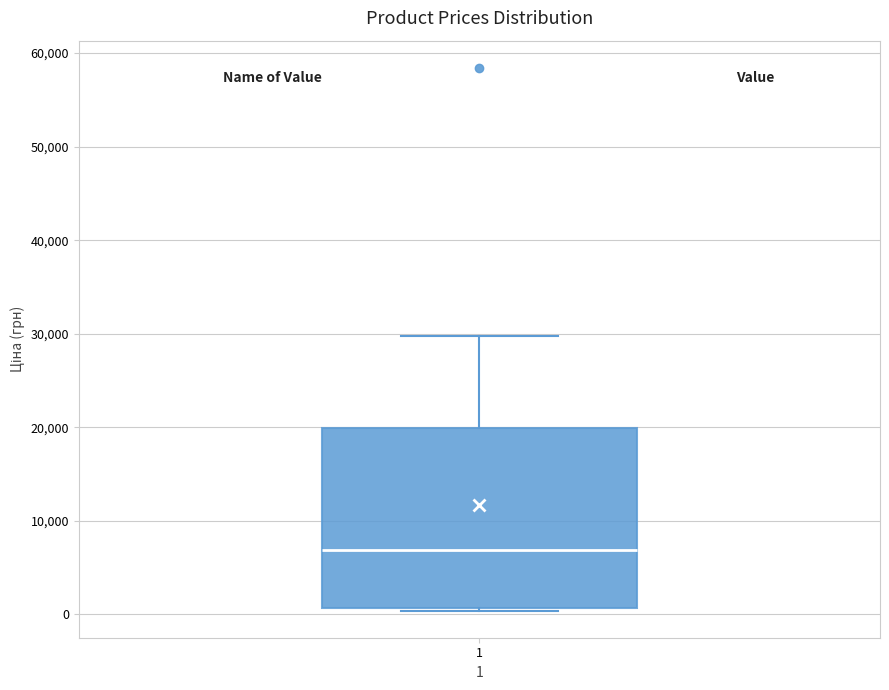

Read this box plot against the y-axis: the position of the median line, the range covered by the box, and the ends of both whiskers. The values are not printed on the chart, so give them approximately, as read against the axis.

median 7000, box 1000 to 20000, whiskers 0 to 30000